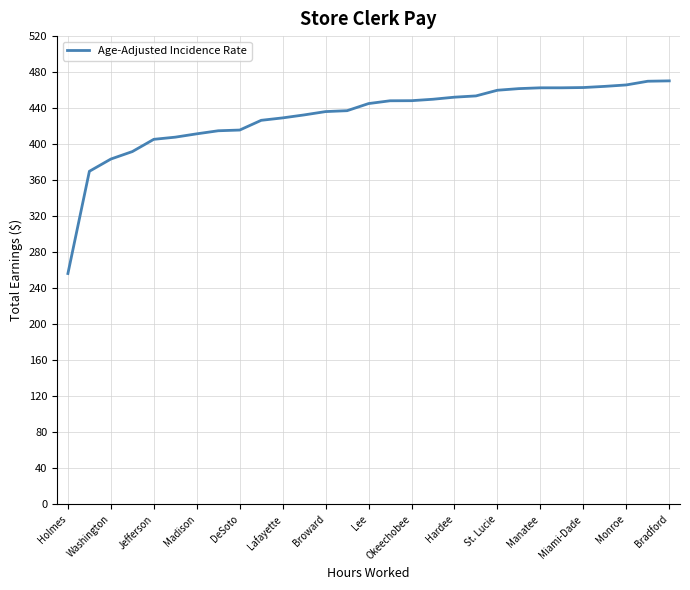

What is the smallest value displayed?

256.4